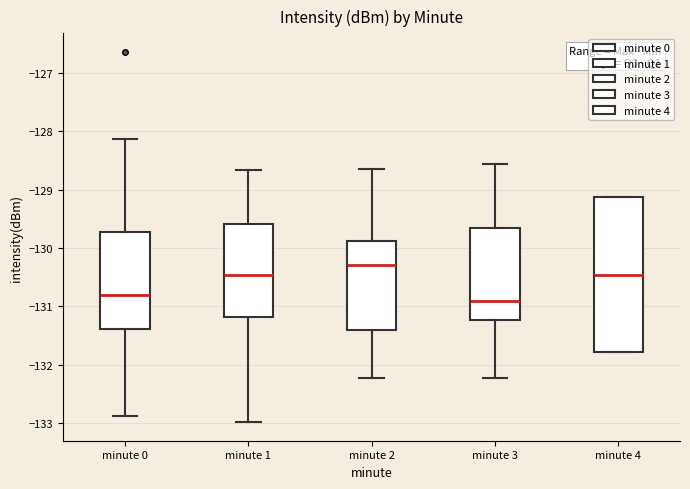

Which box has the highest median line?

minute 2